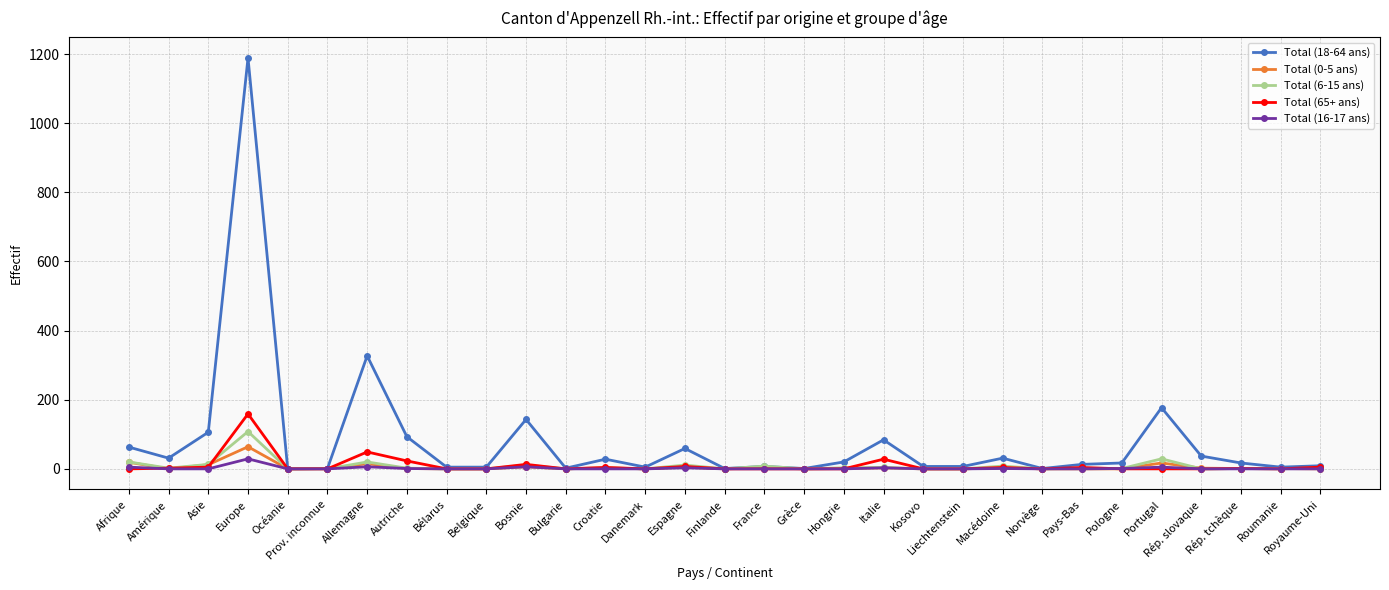

Count the number of categories in the chart.

31